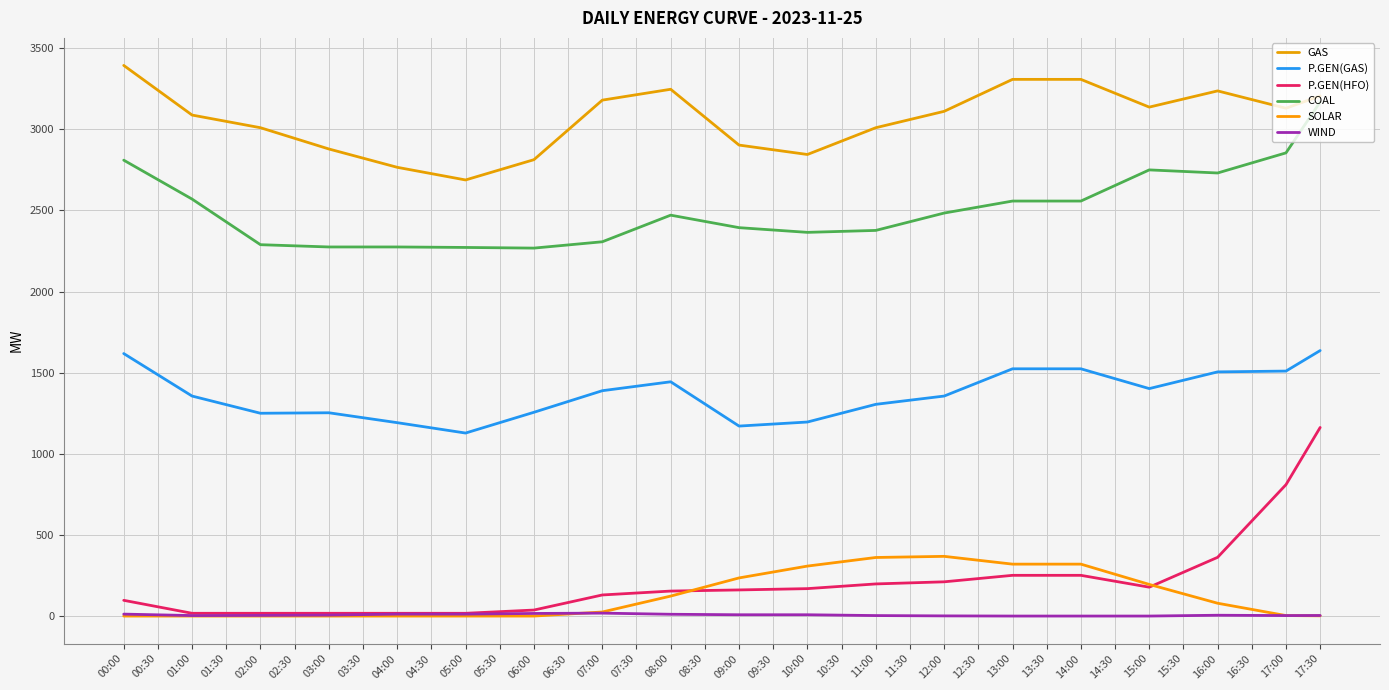

How many lines are shown in the chart?

6